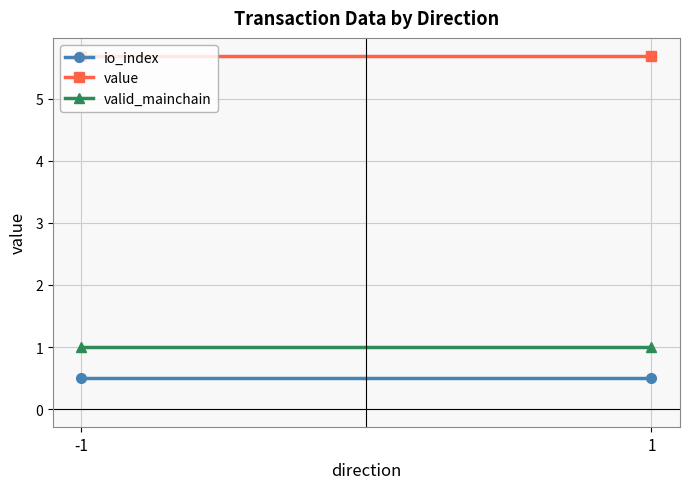

What value does the value series have at 1?

5.7